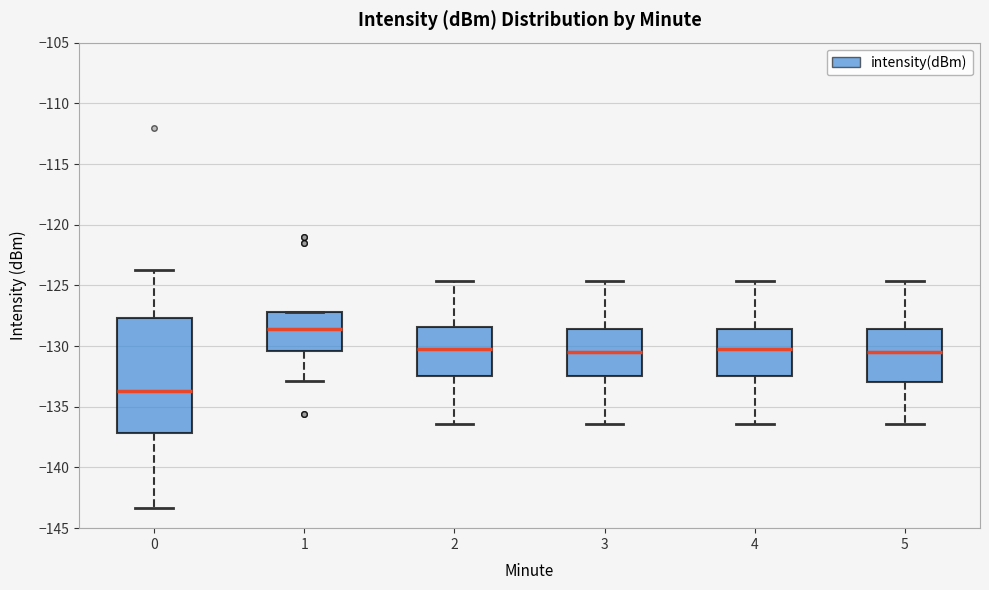

Reading left to right, transcribe this box plot: for each box, give where its median line is, the range the box spans, and where its two whiskers end, as read against the y-axis. The values are not printed on the chart, so give them approximately, as read against the axis.

0: median -133.5, box -137.0 to -127.5, whiskers -143.5 to -123.5
1: median -128.5, box -130.5 to -127.0, whiskers -133.0 to -127.0
2: median -130.0, box -132.5 to -128.5, whiskers -136.5 to -124.5
3: median -130.5, box -132.5 to -128.5, whiskers -136.5 to -124.5
4: median -130.0, box -132.5 to -128.5, whiskers -136.5 to -124.5
5: median -130.5, box -133.0 to -128.5, whiskers -136.5 to -124.5